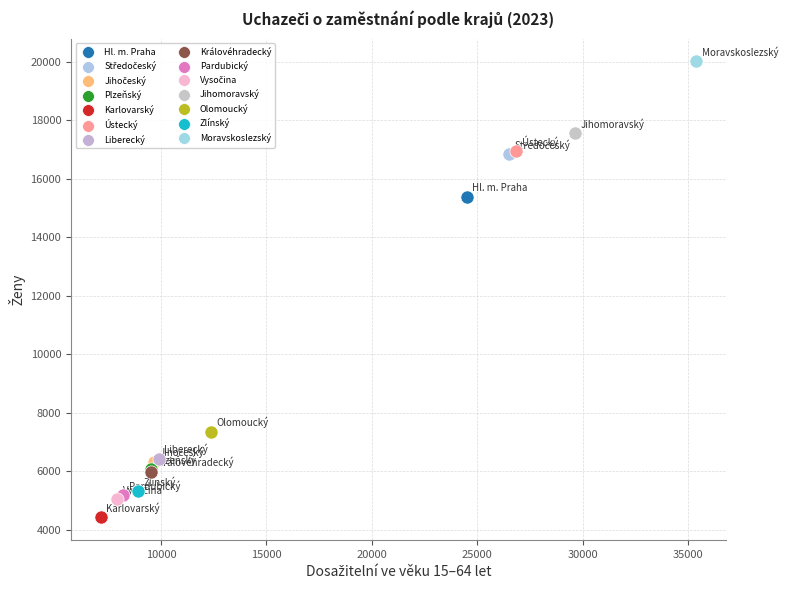

Which series reaches the maximum Y coordinate?

Moravskoslezský